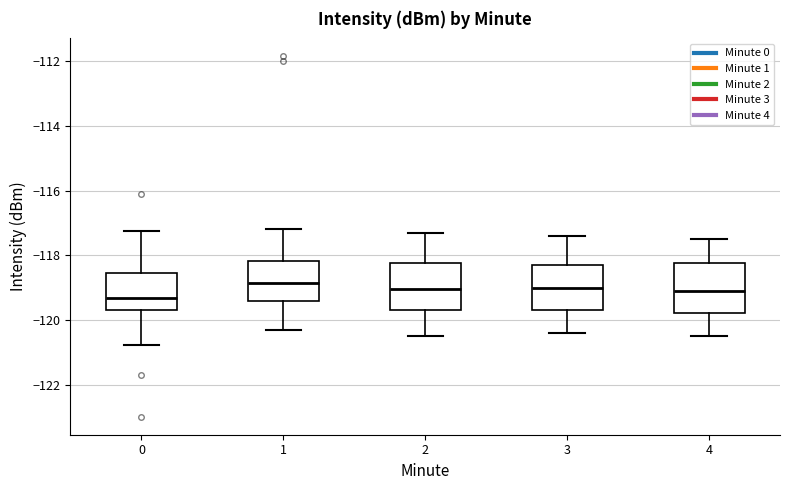

Where is the upper edge of the box at x = 3 on the y-axis? The values are not printed on the chart, so give them approximately, as read against the axis.

-118.2